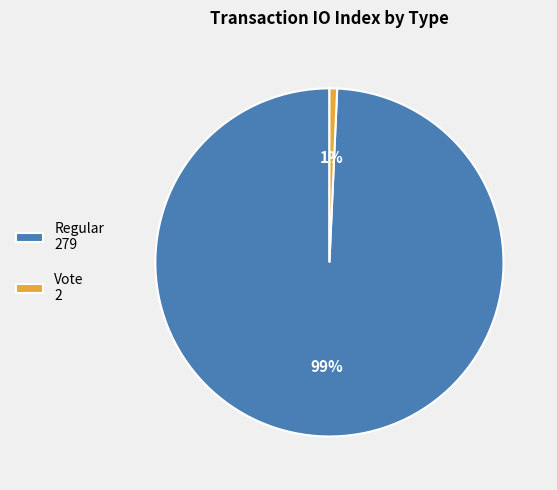

What is the smallest slice in the pie chart?

Vote